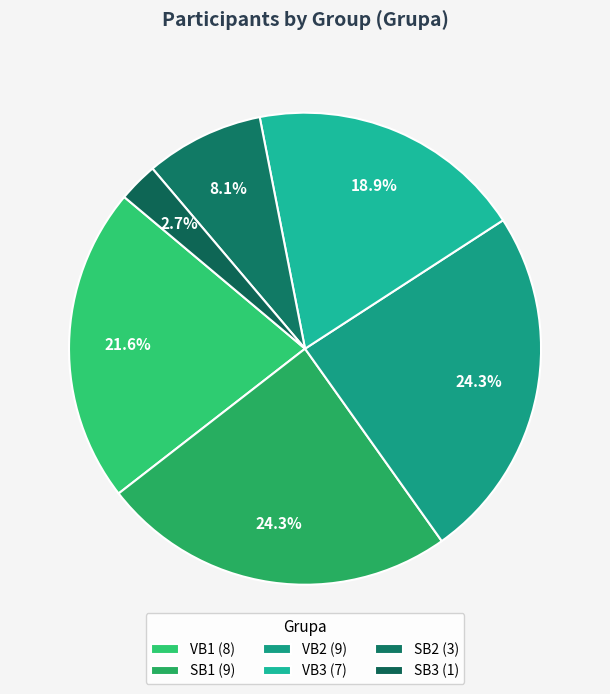

What is the smallest slice in the pie chart?

SB3